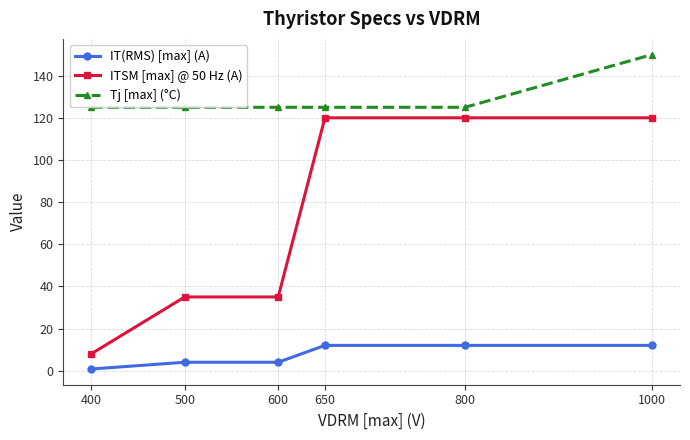

What is the sum of the ITSM [max] @ 50 Hz (A) values at 500 and 800?

155.0